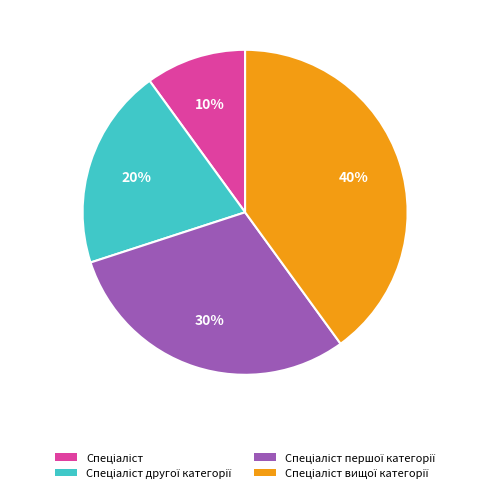

Does any single category account for the majority?

No